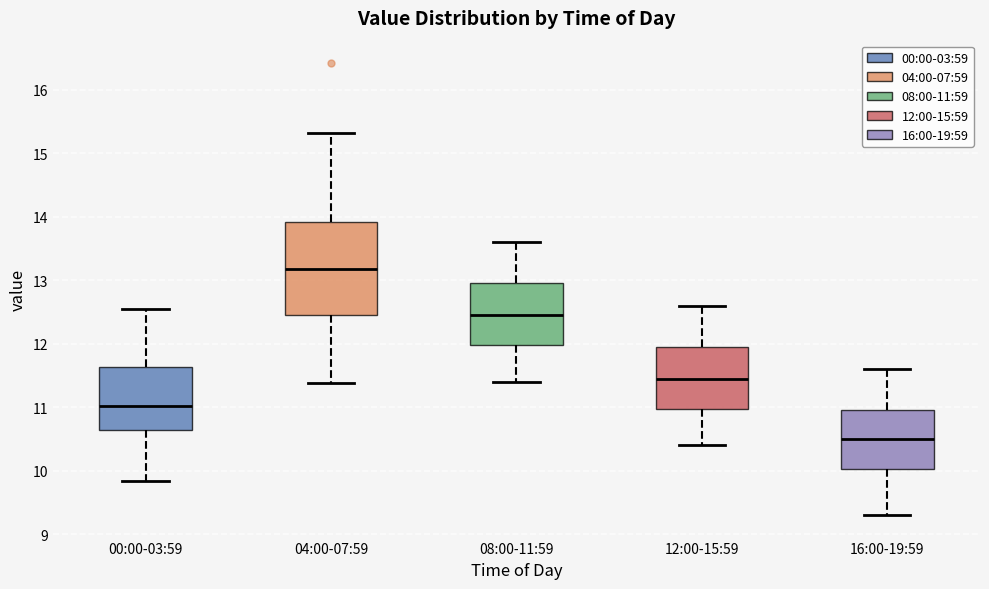

Which box is the tallest, from its lower edge to its upper edge?

04:00-07:59